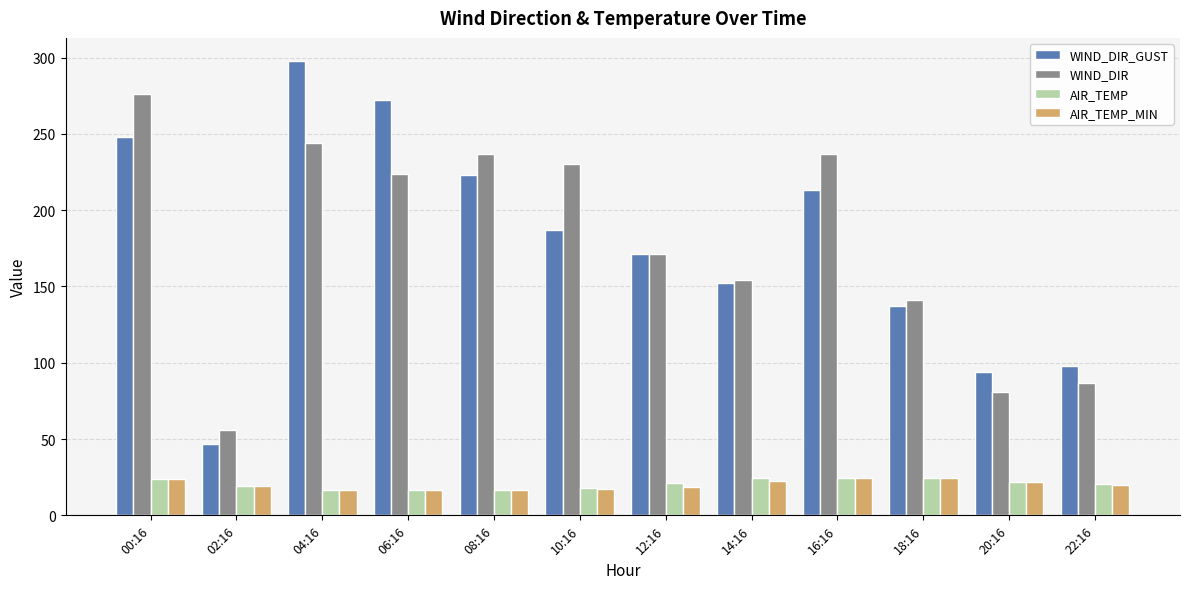

Which category has the highest value in the WIND_DIR series?

00:16